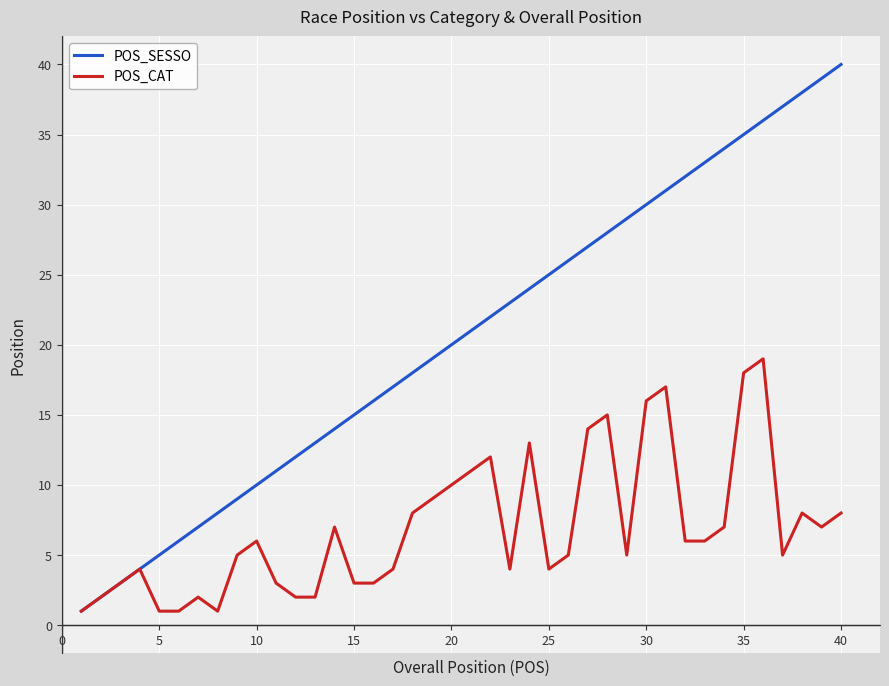

Which series has the largest range (max minus min)?

POS_SESSO